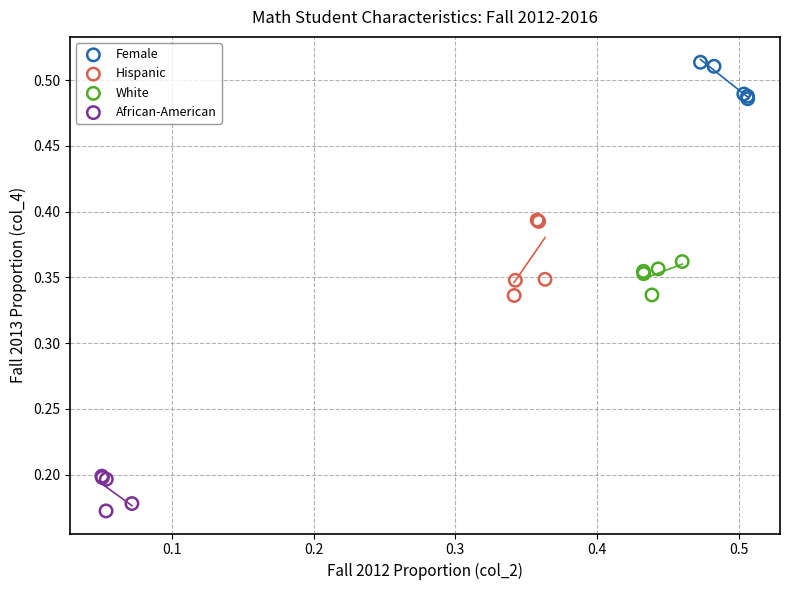

What are all the series names shown in the legend?

Female, Hispanic, White, African-American